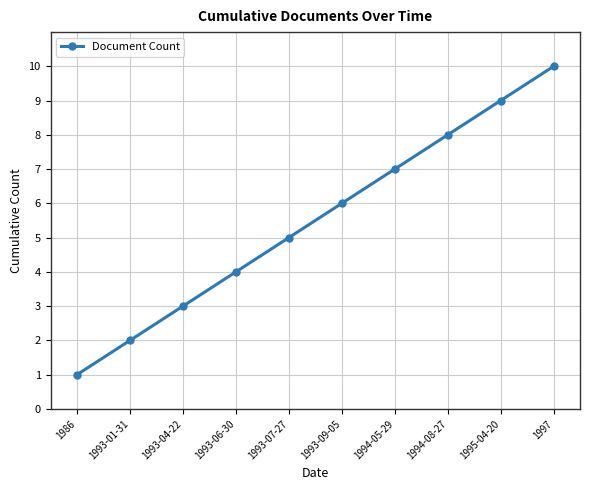

What is the average value?

6